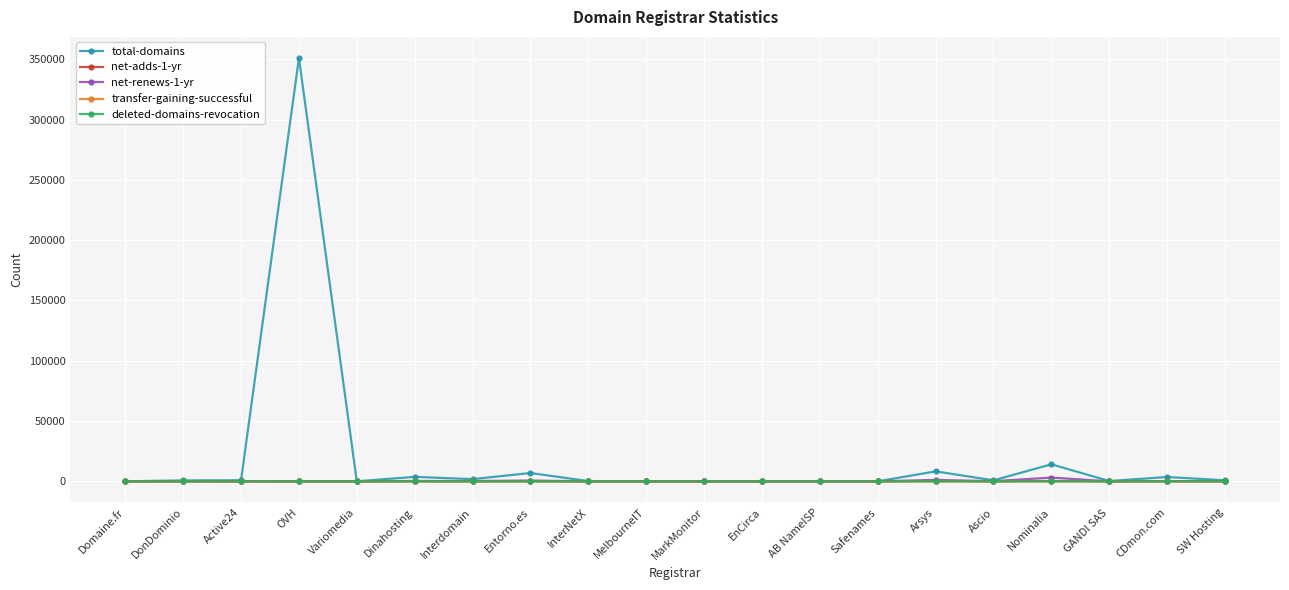

What is the highest value of the total-domains series?

351113